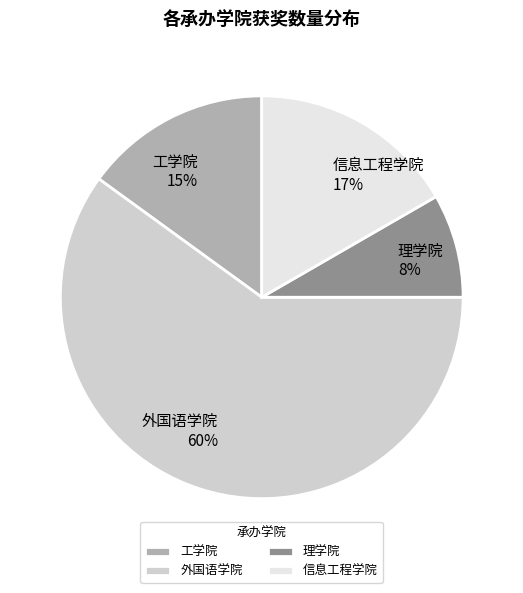

How many segments does this pie chart have?

4